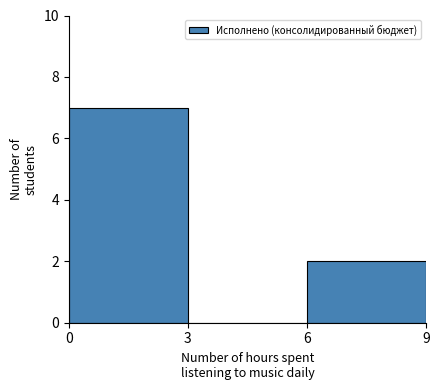

How tall is the bar that spans 0 to 3 on the x-axis? The values are not printed on the chart, so give them approximately, as read against the axis.

7